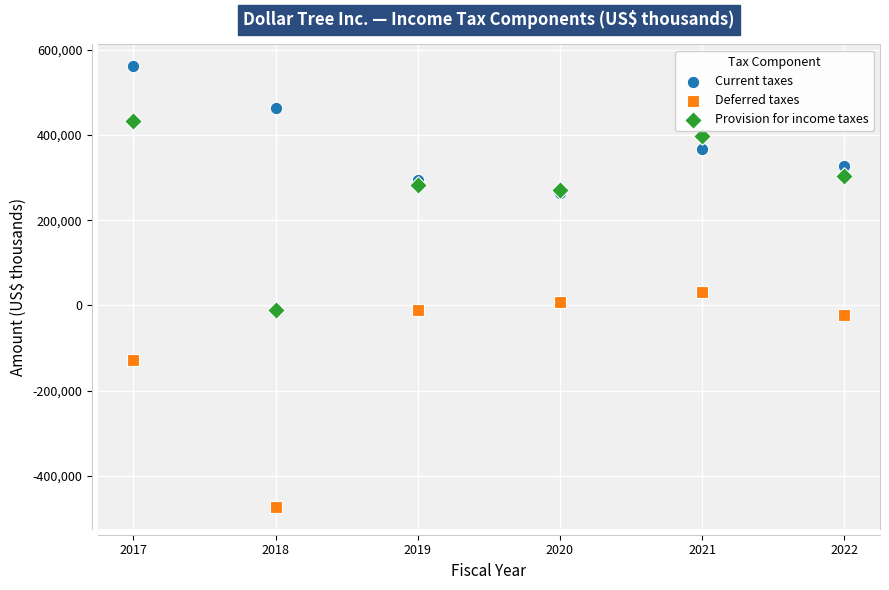

Which series has the widest spread of Y values?

Deferred taxes